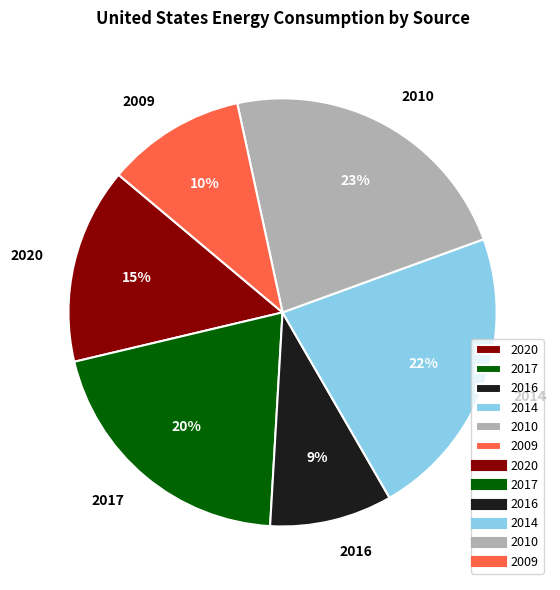

Which category has the biggest portion of the pie?

2010